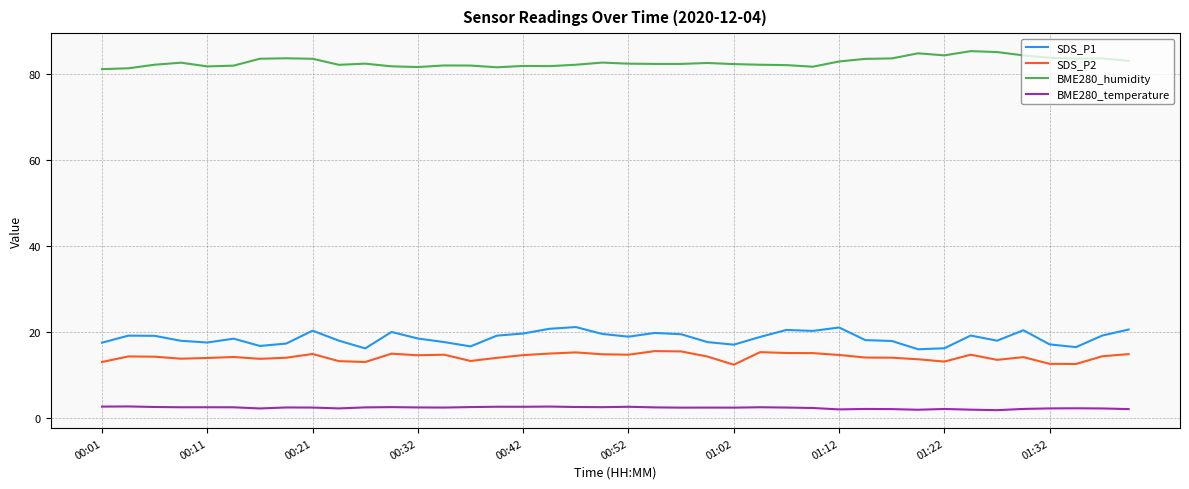

True or false: SDS_P2 and BME280_humidity cross at least once.

False